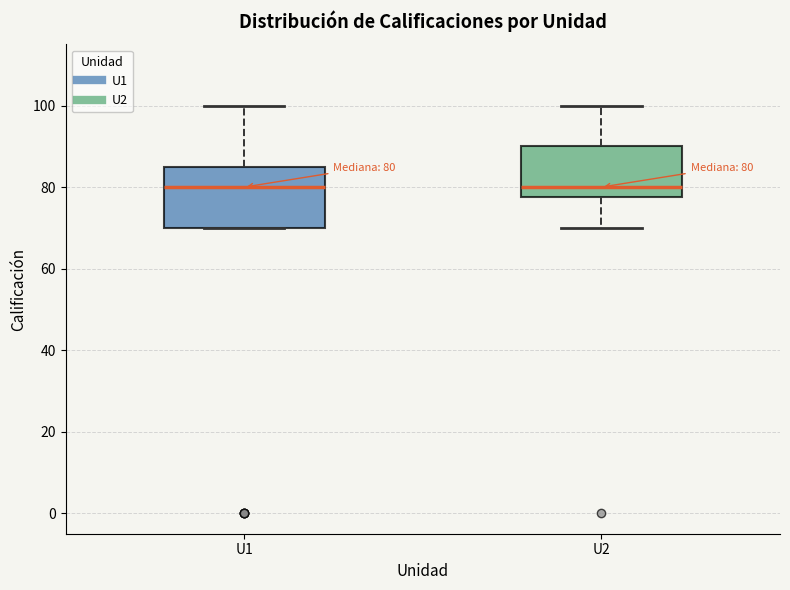

Comparing the boxes themselves (not the whiskers), which one is the tallest?

U1